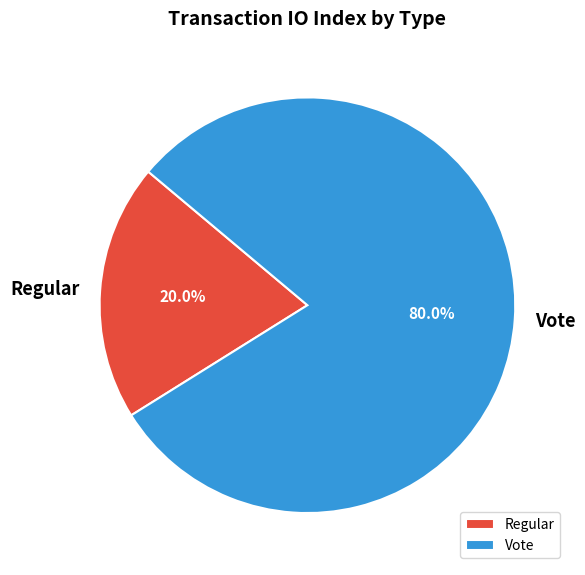

Rank the categories by value from highest to lowest.

Vote, Regular